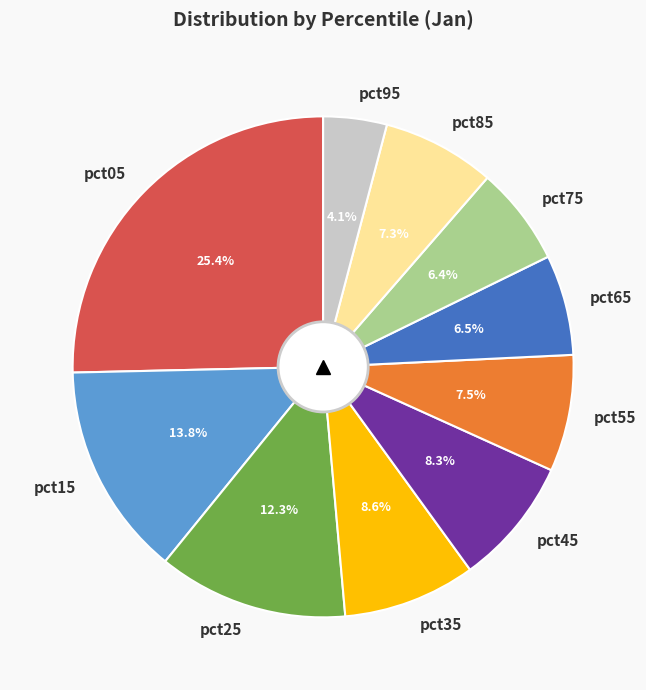

Which category has the smallest portion of the pie?

pct95